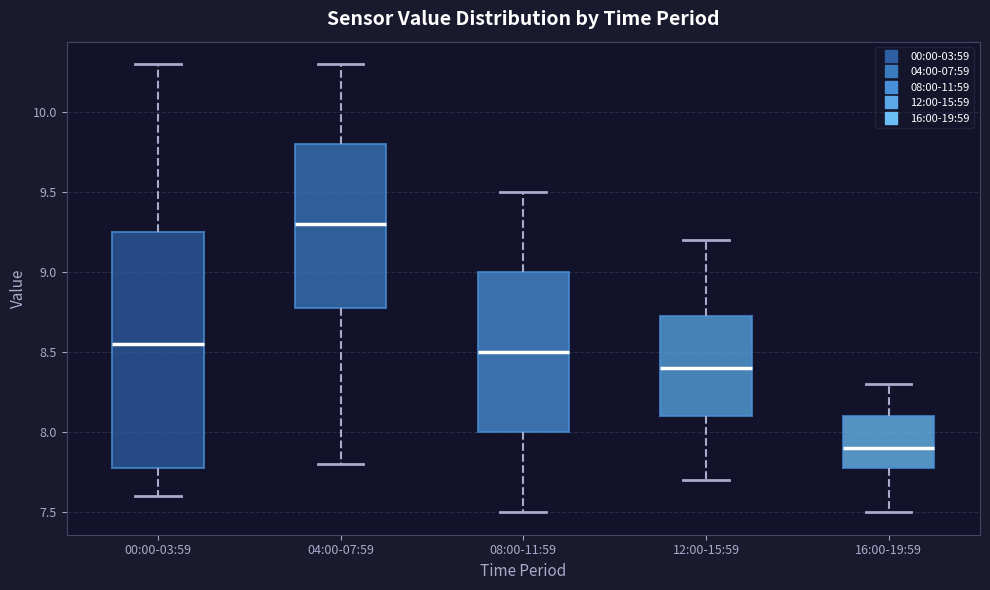

Reading left to right, transcribe this box plot: for each box, give where its median line is, the range the box spans, and where its two whiskers end, as read against the y-axis. The values are not printed on the chart, so give them approximately, as read against the axis.

00:00-03:59: median 8.55, box 7.80 to 9.25, whiskers 7.60 to 10.30
04:00-07:59: median 9.30, box 8.80 to 9.80, whiskers 7.80 to 10.30
08:00-11:59: median 8.50, box 8.00 to 9.00, whiskers 7.50 to 9.50
12:00-15:59: median 8.40, box 8.10 to 8.75, whiskers 7.70 to 9.20
16:00-19:59: median 7.90, box 7.80 to 8.10, whiskers 7.50 to 8.30